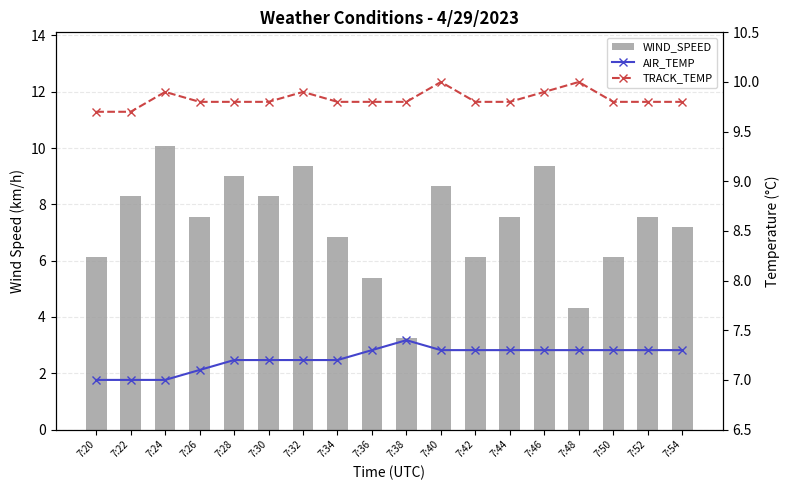

What is the value of the WIND_SPEED bar at the 15th from the left?

4.3